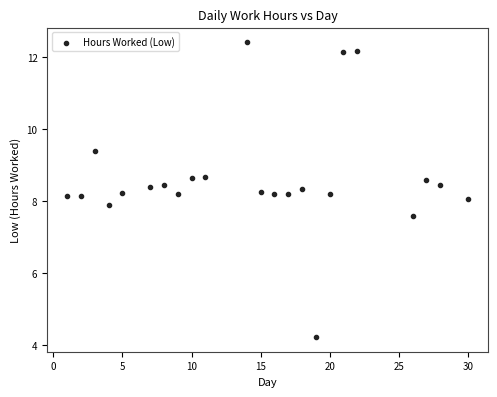

What is the range of X values (max minus min)?

29.0